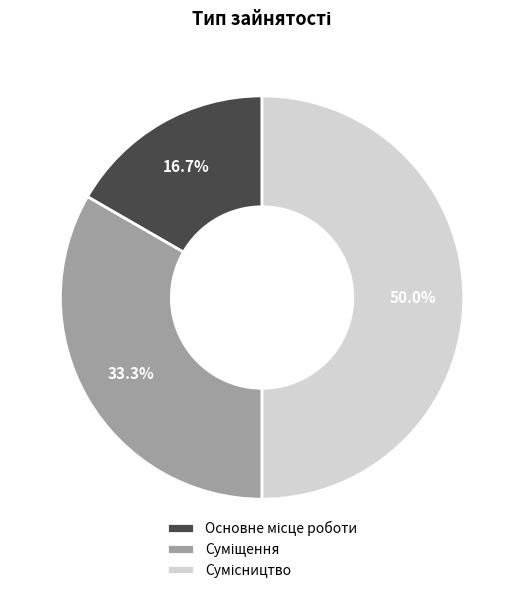

How many slices are in this pie chart?

3